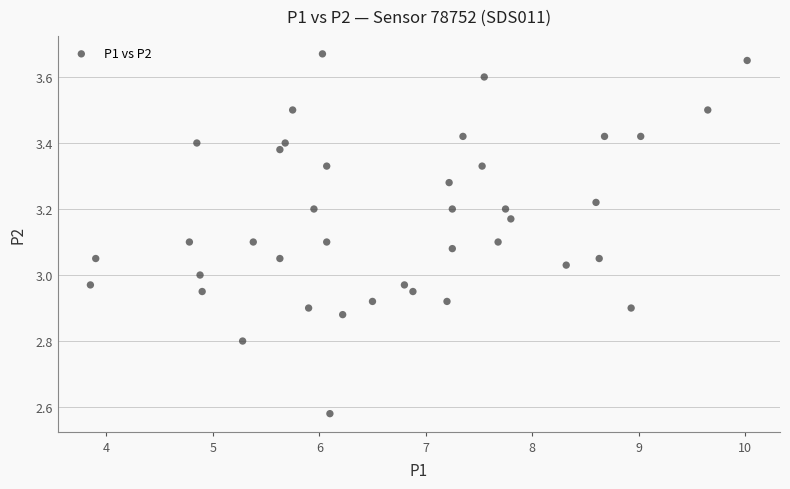

What is the range of X values (max minus min)?

6.2